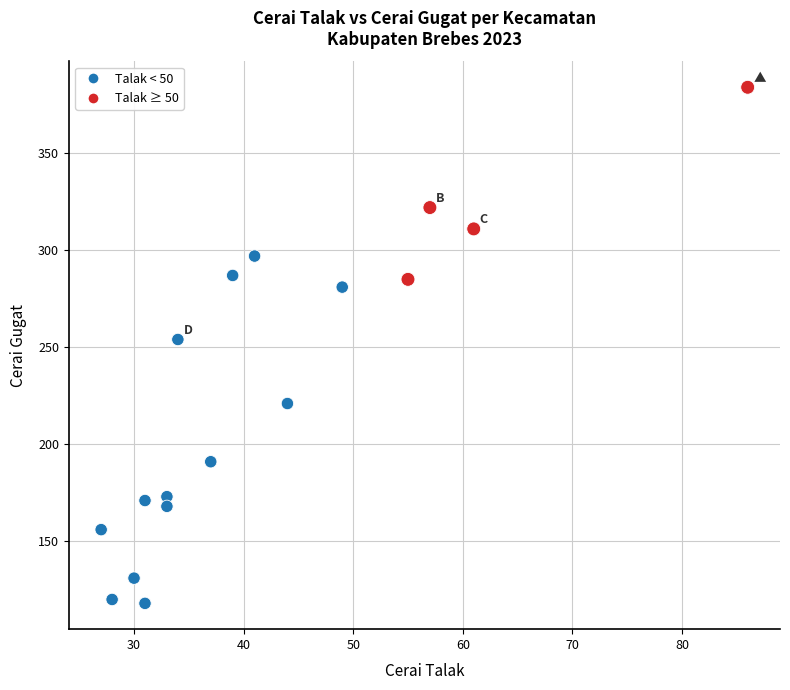

What is the range of X values (max minus min)?

59